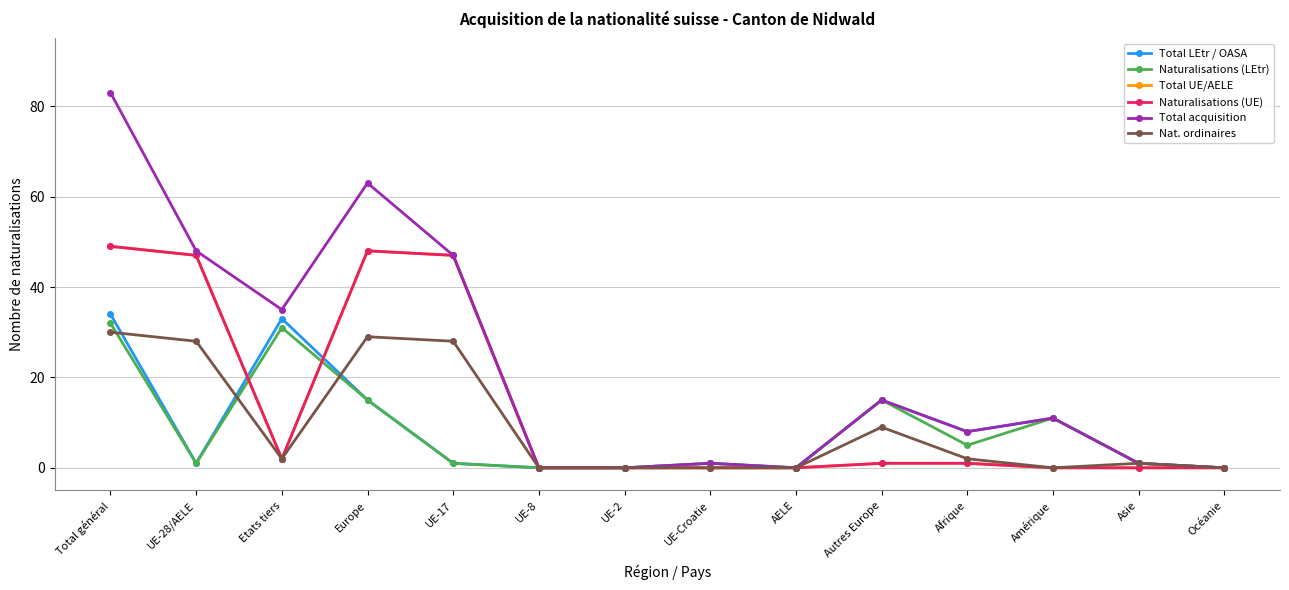

Is this an area chart (filled region under the line)?

No